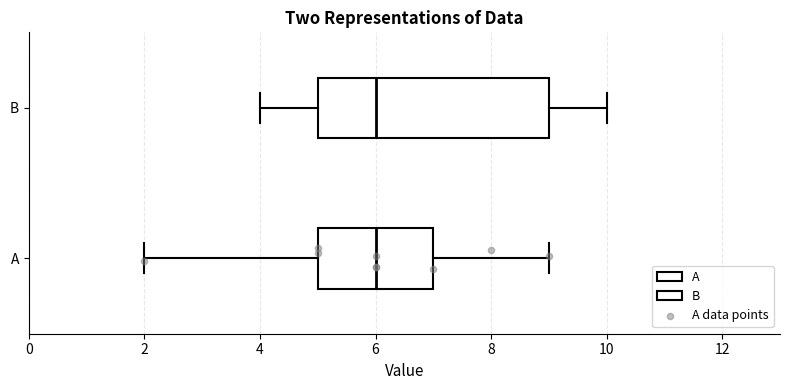

Reading bottom to top, read every box against the x-axis: the position of its median line, the range the box covers, and the ends of its whiskers. The values are not printed on the chart, so give them approximately, as read against the axis.

A: median 6, box 5 to 7, whiskers 2 to 9
B: median 6, box 5 to 9, whiskers 4 to 10